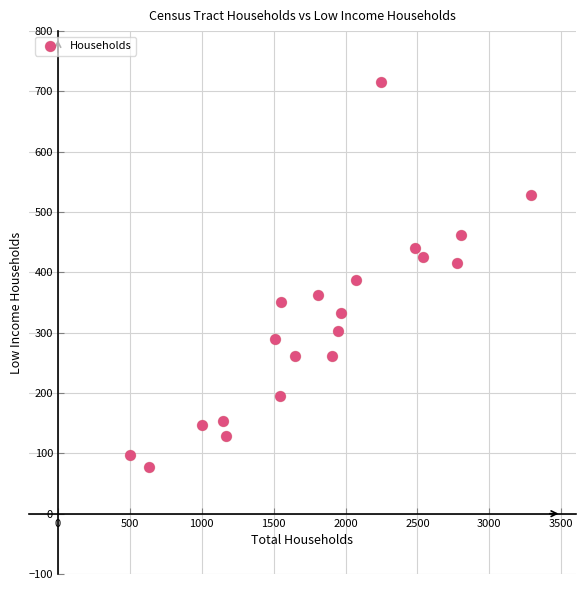

What is the range of Y values (max minus min)?

637.3